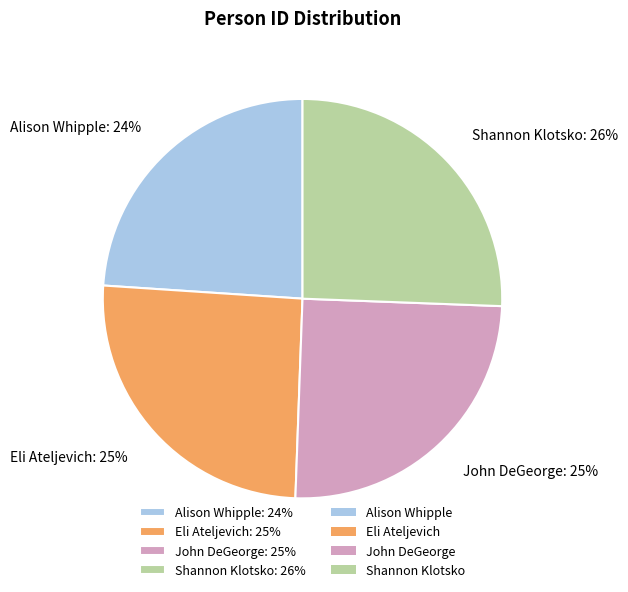

To the nearest percent, what is the difference between the largest and smallest slice percentages?

2%